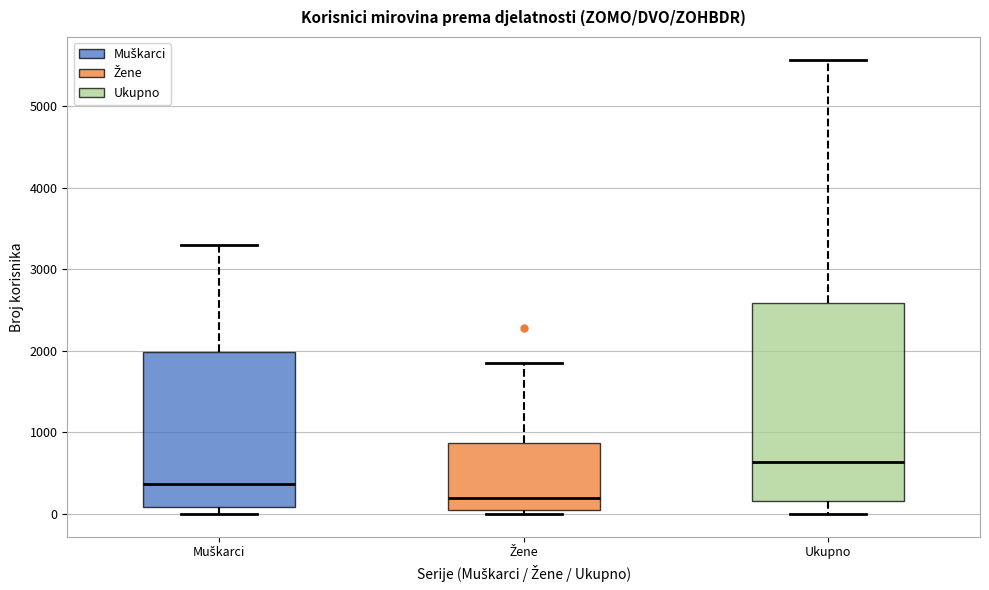

Reading left to right, read every box against the y-axis: the position of its median line, the range the box covers, and the ends of its whiskers. The values are not printed on the chart, so give them approximately, as read against the axis.

Muškarci: median 400, box 100 to 2000, whiskers 0 to 3300
Žene: median 200, box 0 to 900, whiskers 0 (just below the box's lower edge) to 1900
Ukupno: median 600, box 200 to 2600, whiskers 0 to 5600